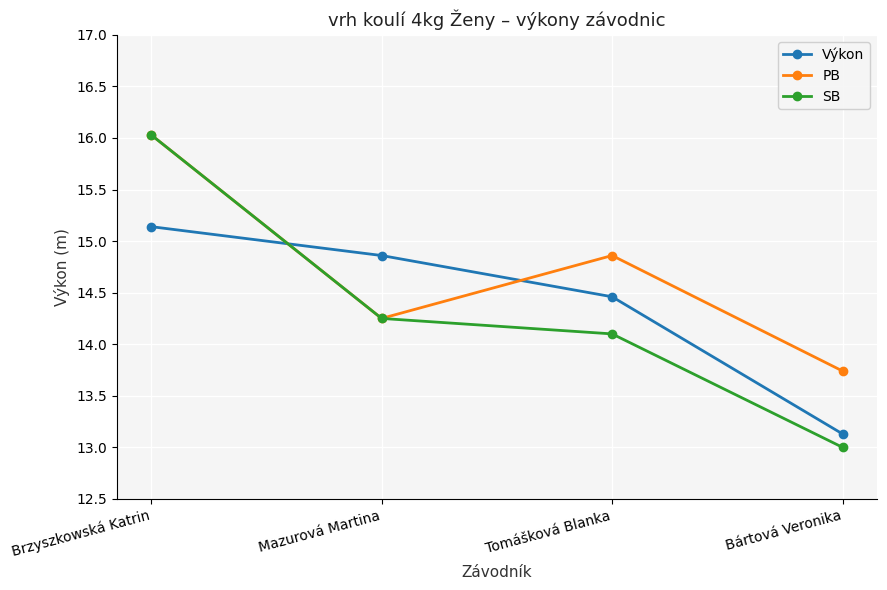

Between Mazurová Martina and Tomášková Blanka, which series saw the biggest shift?

PB